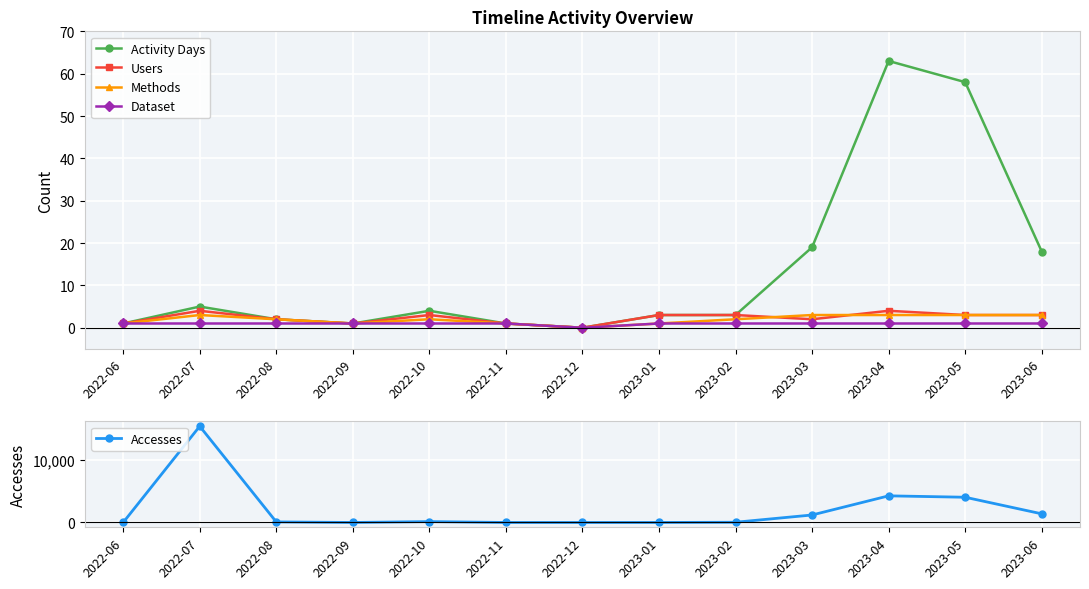

True or false: Accesses and Users intersect in this chart.

False